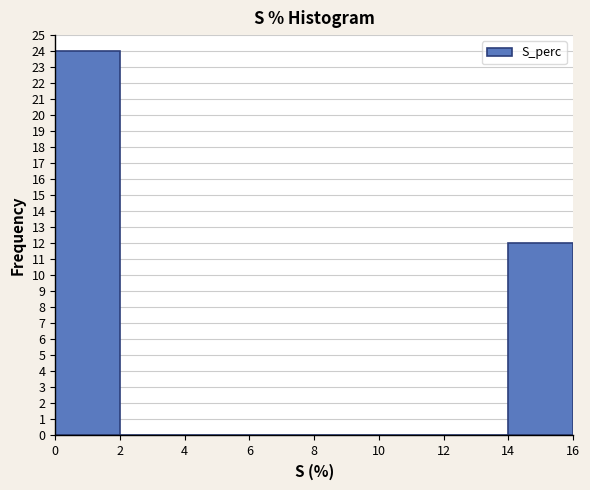

Over which range of the x-axis is the bar tallest?

0 to 2